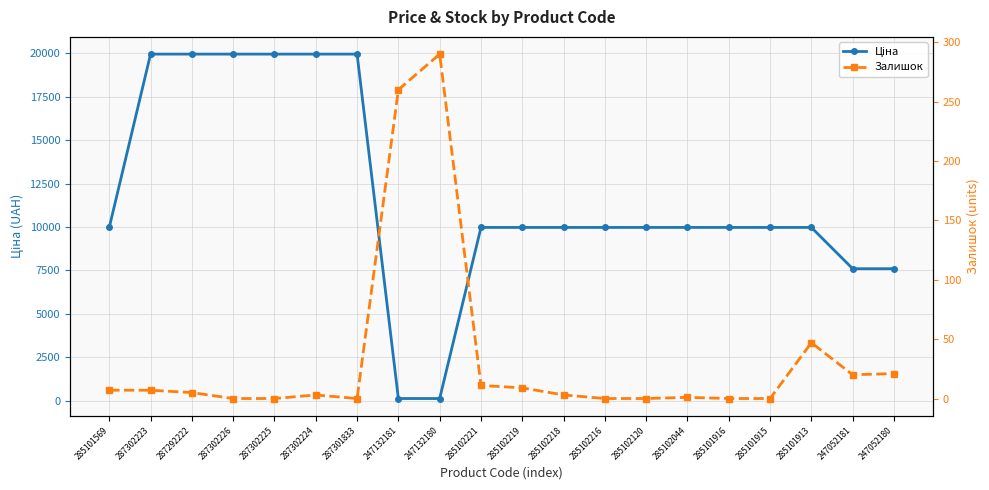

What is the difference between the Ціна values at 285102120 and 247132181?

9860.9